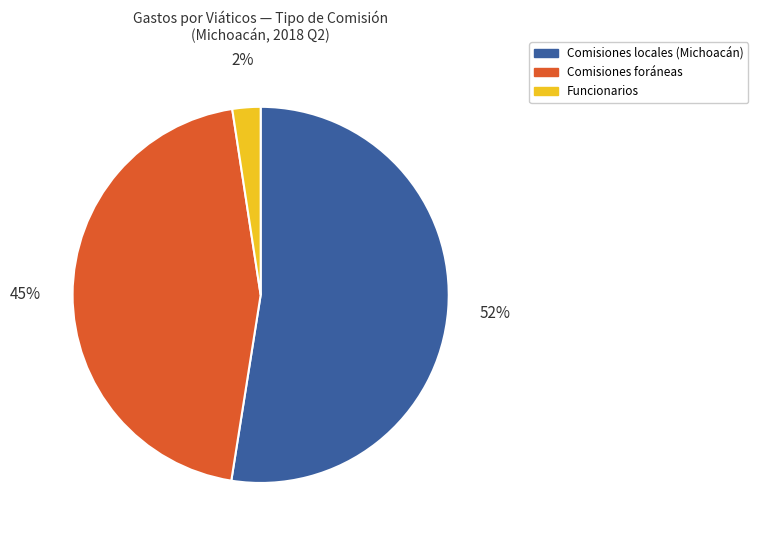

To the nearest percent, what is the average slice percentage?

33%